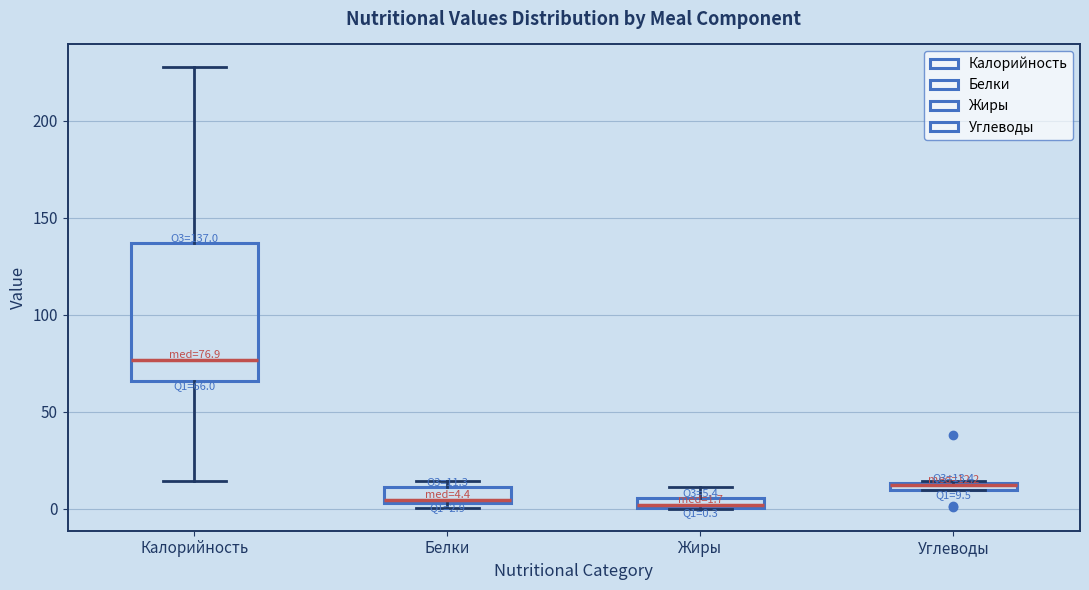

Comparing the boxes themselves (not the whiskers), which one is the tallest?

Калорийность